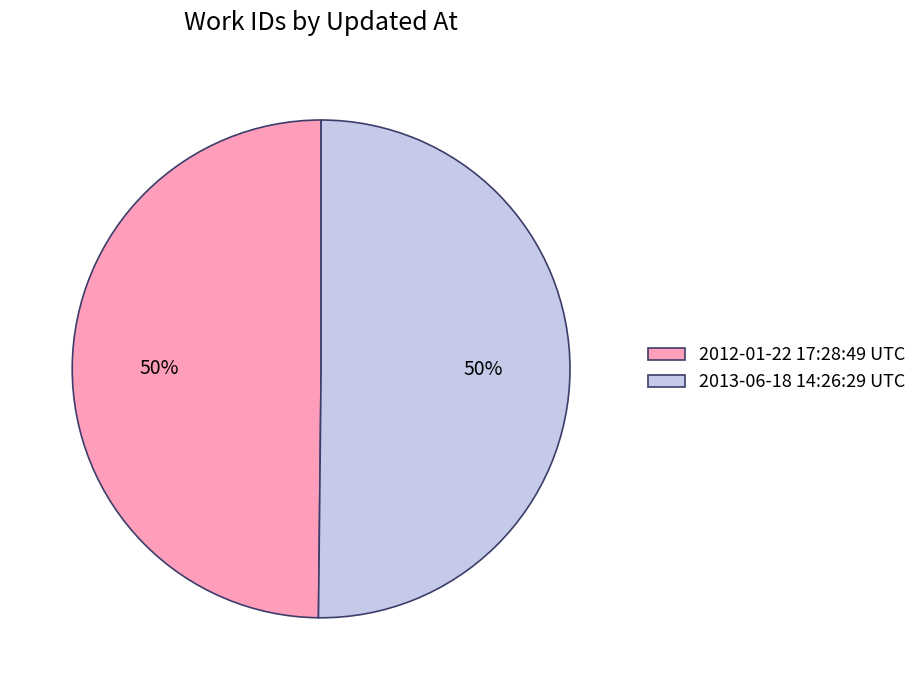

Is it true that 2013-06-18 14:26:29 UTC is 50% of the pie?

True